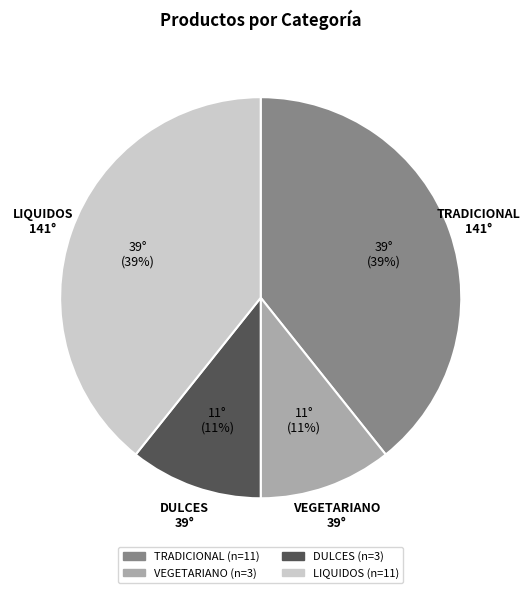

True or false: VEGETARIANO accounts for 4% of the total.

False